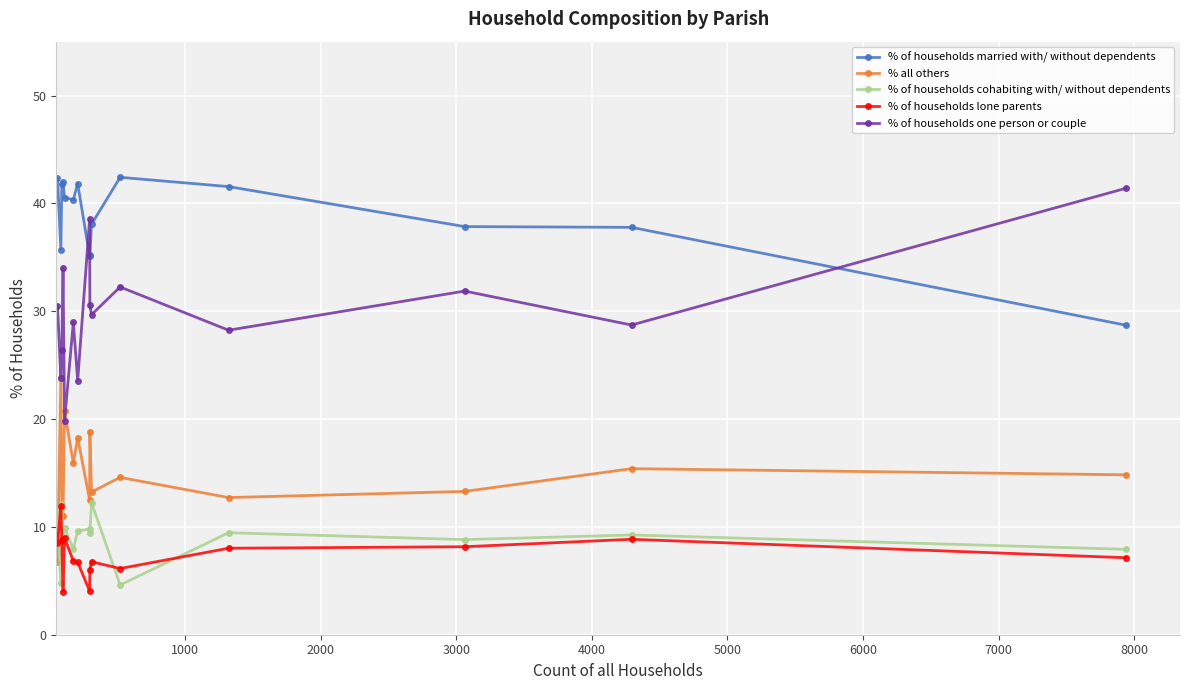

True or false: % of households lone parents has more than 2 interior local peaks.

True